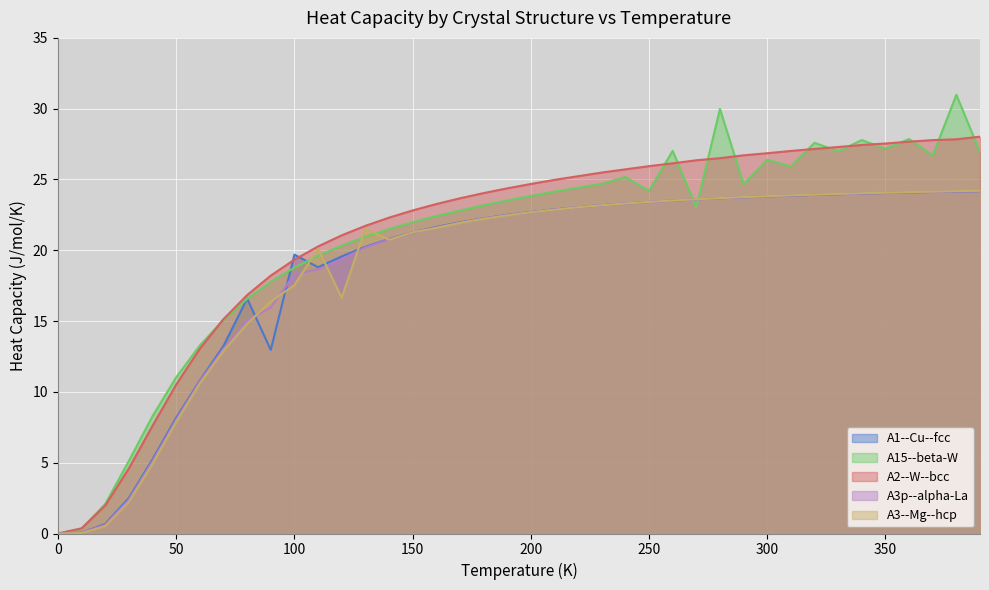

List the series in order of their peak value, highest first.

A15--beta-W, A2--W--bcc, A3--Mg--hcp, A3p--alpha-La, A1--Cu--fcc